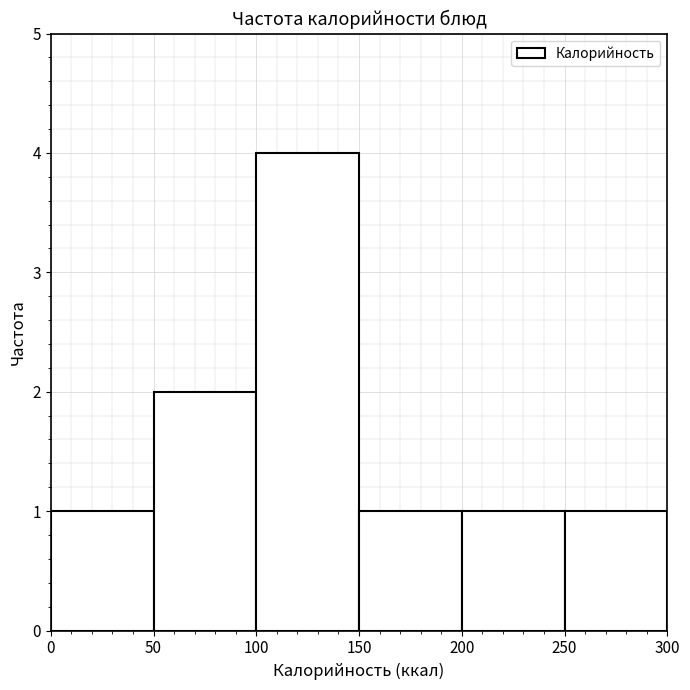

What is the height of the bar covering 50 to 100 on the x-axis? The values are not printed on the chart, so give them approximately, as read against the axis.

2